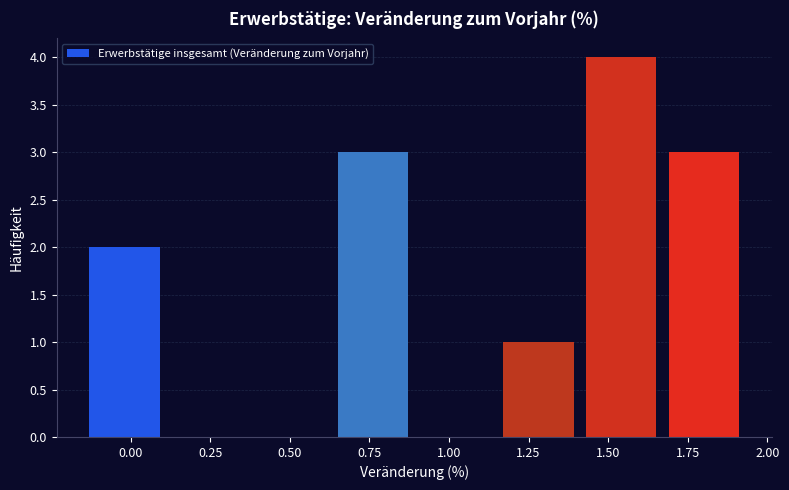

How tall is the bar that spans 0.65 to 0.90 on the x-axis? Neither the bar edges nor the heights are printed on the chart, so give them approximately, as read against the axes.

3